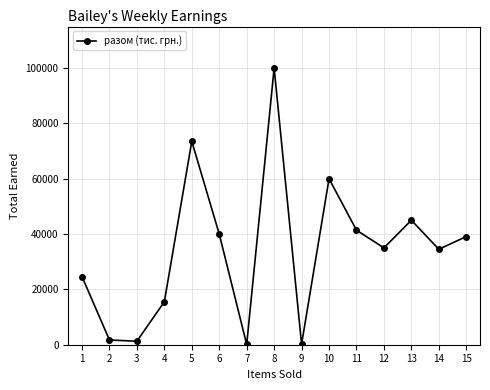

What is the value of the 15th point from the left?

39100.0